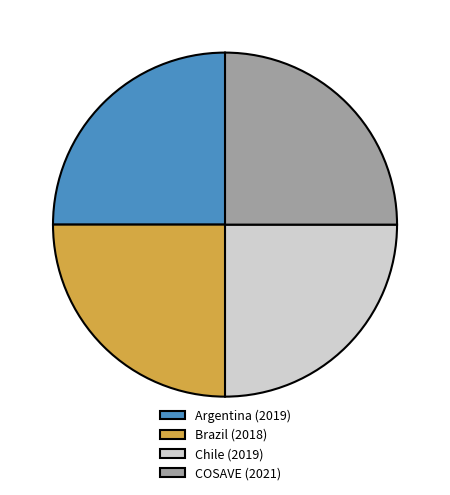

How many slices are in this pie chart?

4